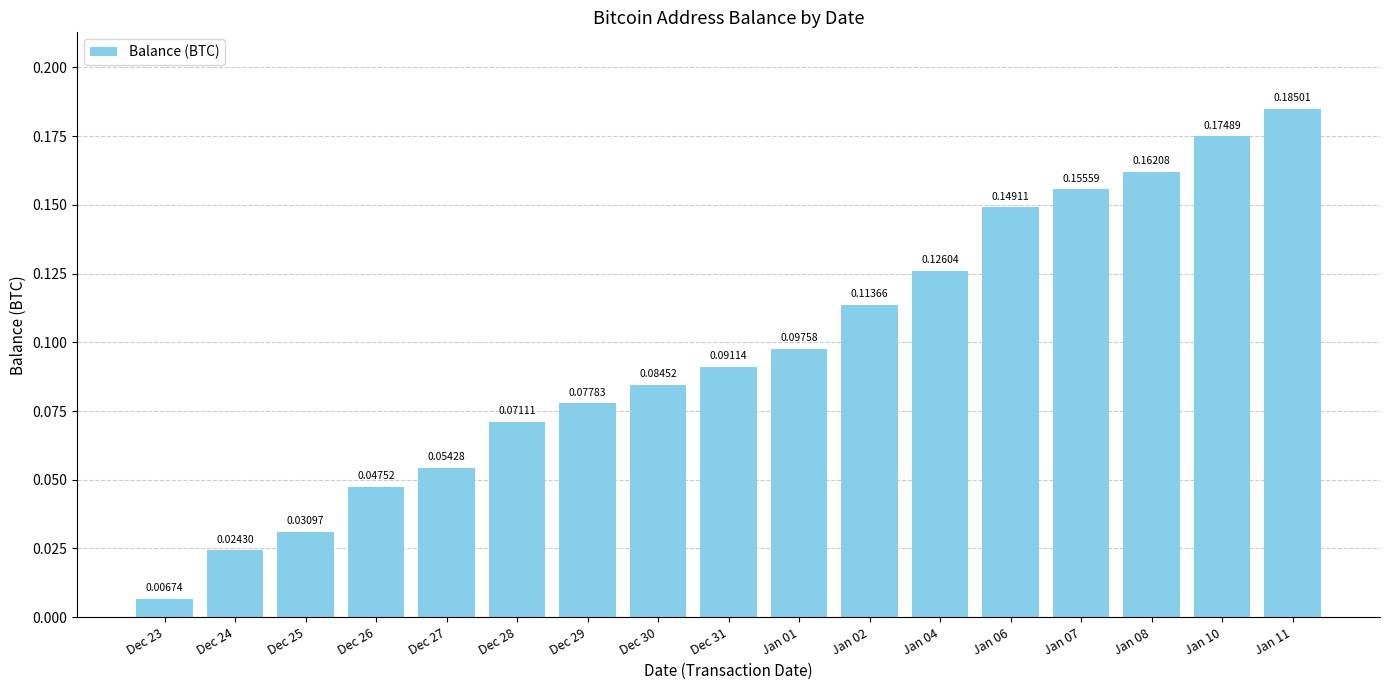

What is the change in value from Dec 28 to Jan 11?

+0.1